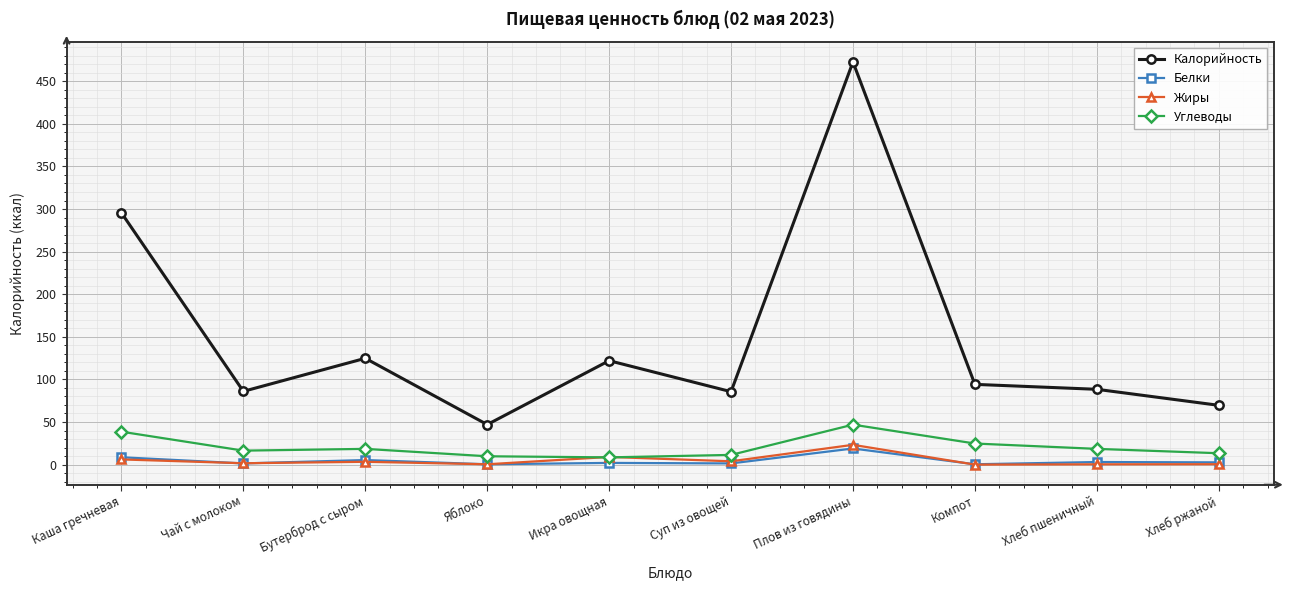

What is the label of the 2nd point from the right?

Хлеб пшеничный